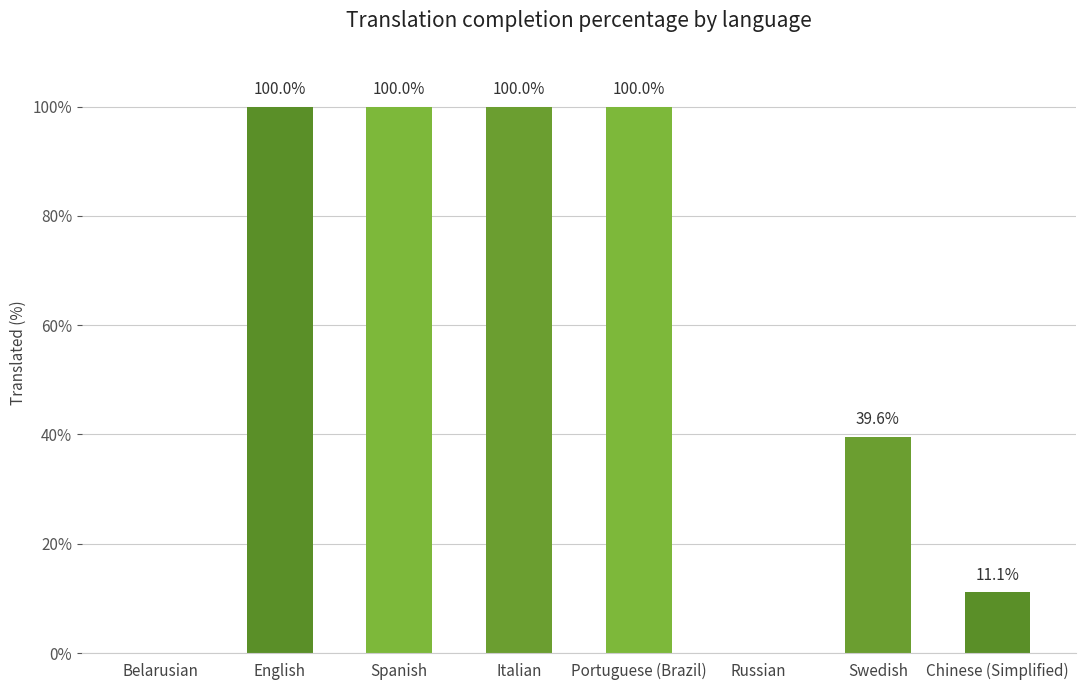

At which label is the value closest to 50?

Swedish